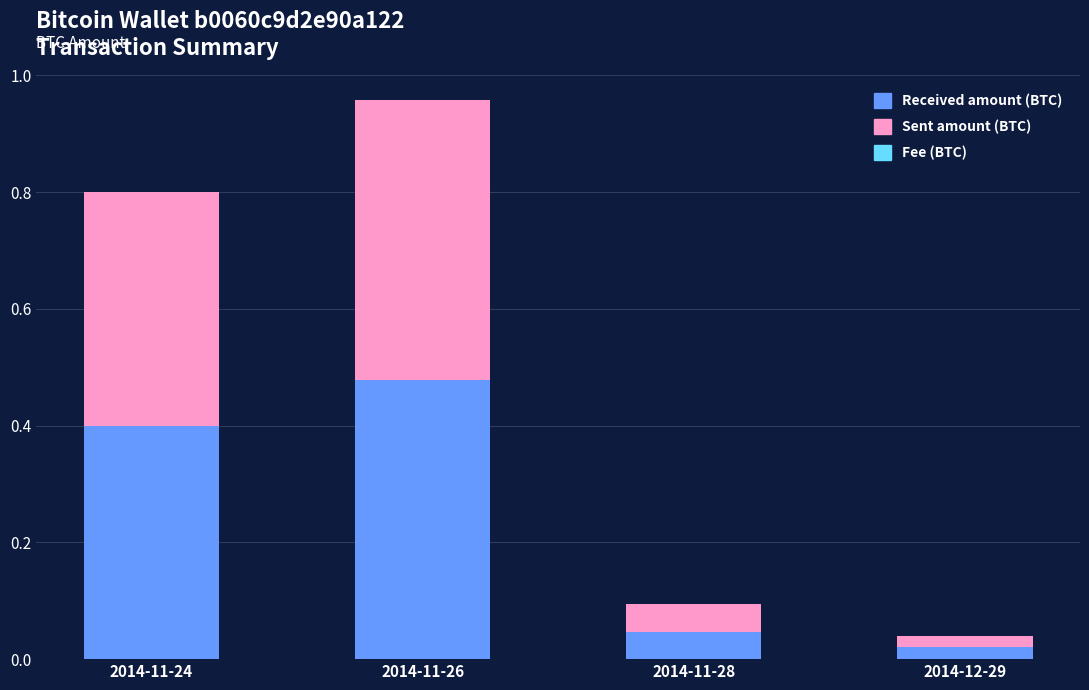

What is the sum of all Received amount (BTC) values?

0.9